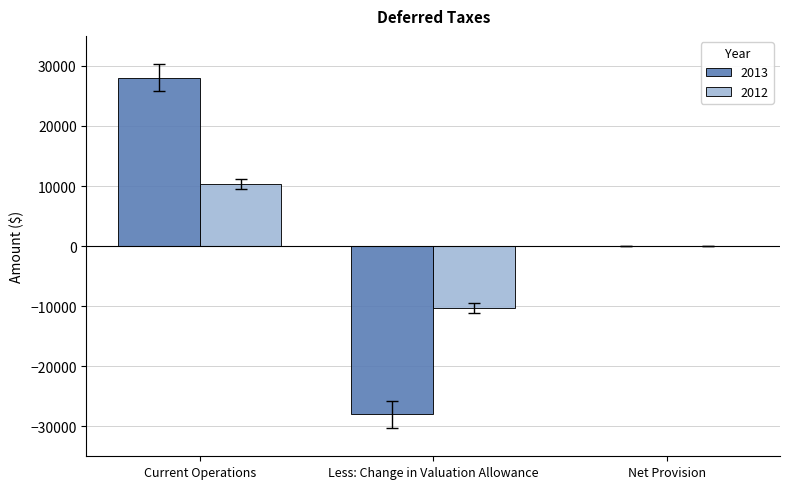

Which series changed the most between Current Operations and Net Provision?

2013